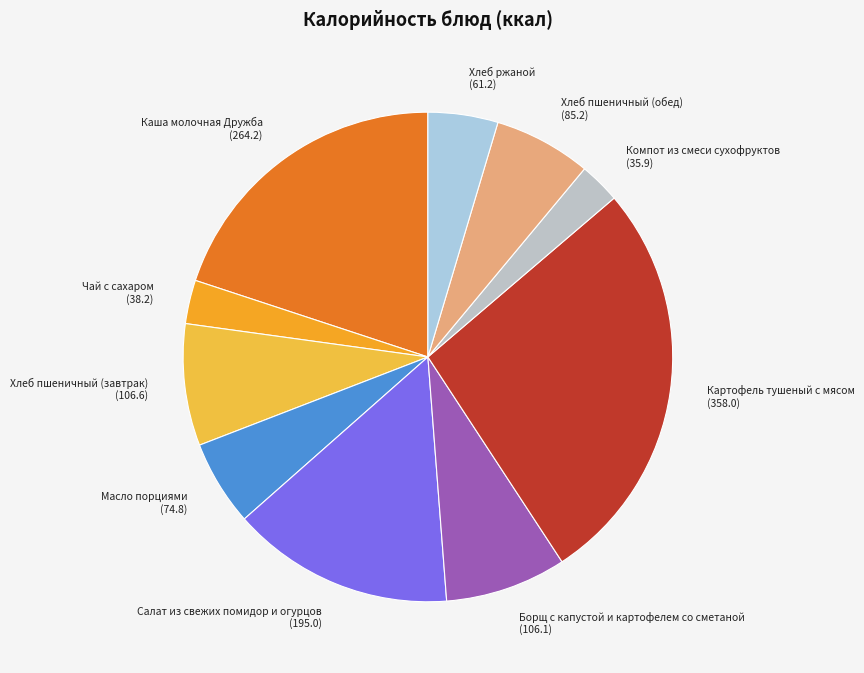

Do Компот из смеси сухофруктов (35.9) and Чай с сахаром (38.2) together represent more than half of the pie?

No